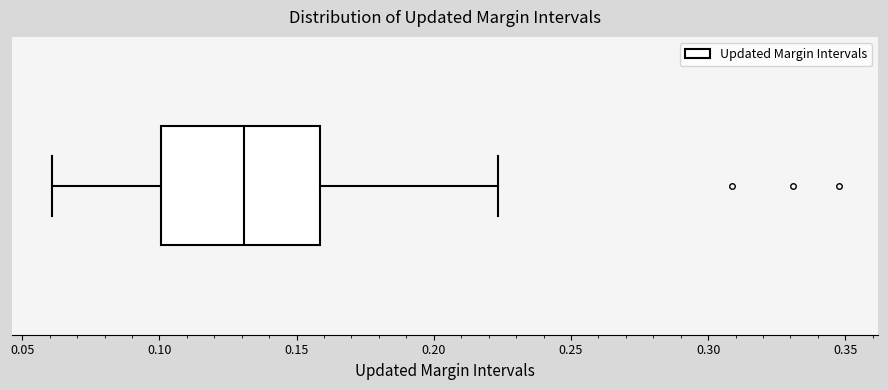

Transcribe this box plot: give where the median line is, the range the box spans, and where the two whiskers end, as read against the x-axis. The values are not printed on the chart, so give them approximately, as read against the axis.

median 0.130, box 0.100 to 0.160, whiskers 0.060 to 0.225